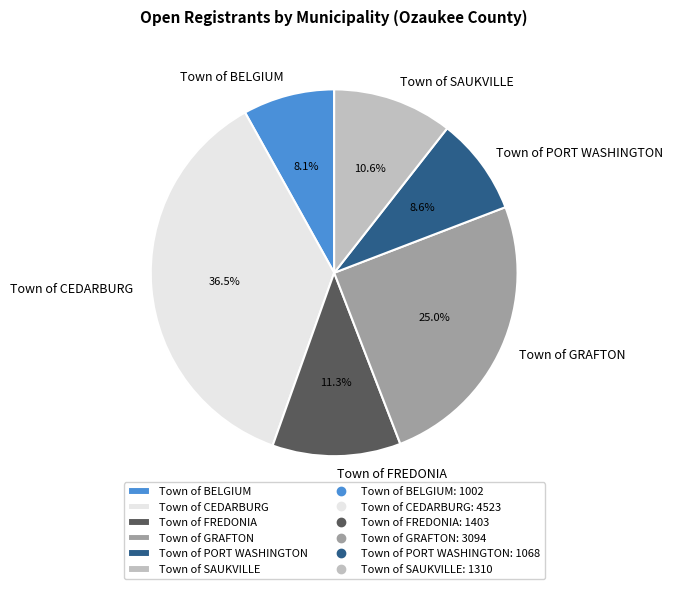

Is there a majority slice in this chart?

No